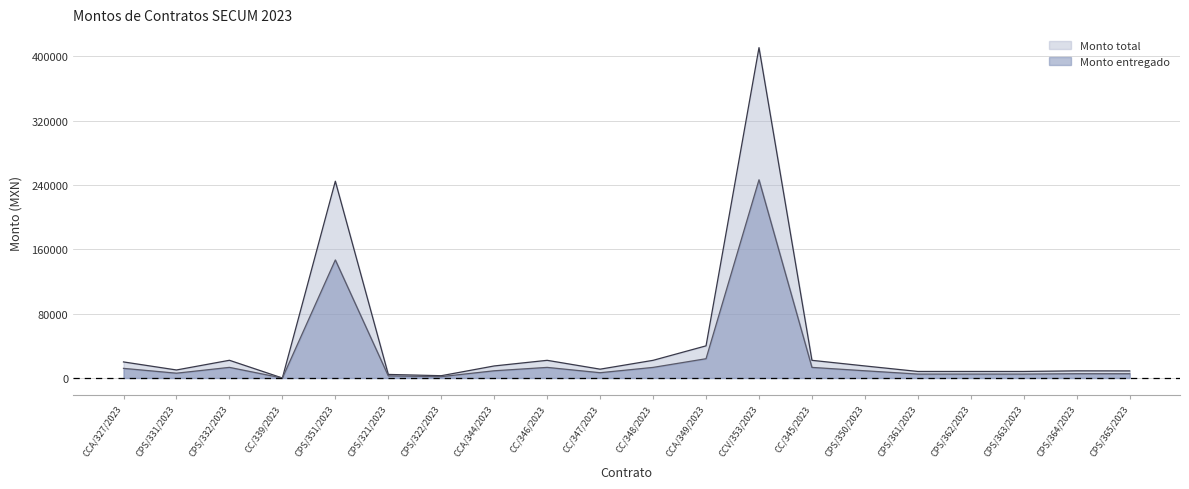

Rank the series by their maximum value, from highest to lowest.

Monto total, Monto entregado